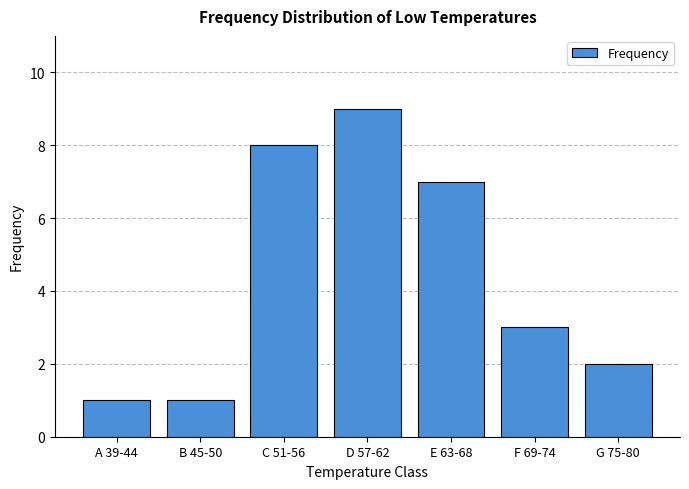

Reading left to right, transcribe all the data shown in this chart.

A 39-44=1	B 45-50=1	C 51-56=8	D 57-62=9	E 63-68=7	F 69-74=3	G 75-80=2